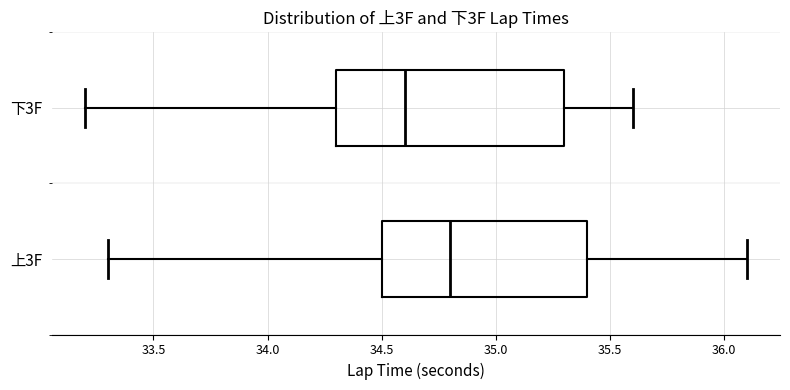

Where is the left edge of the box for 下3F on the x-axis? The values are not printed on the chart, so give them approximately, as read against the axis.

34.3